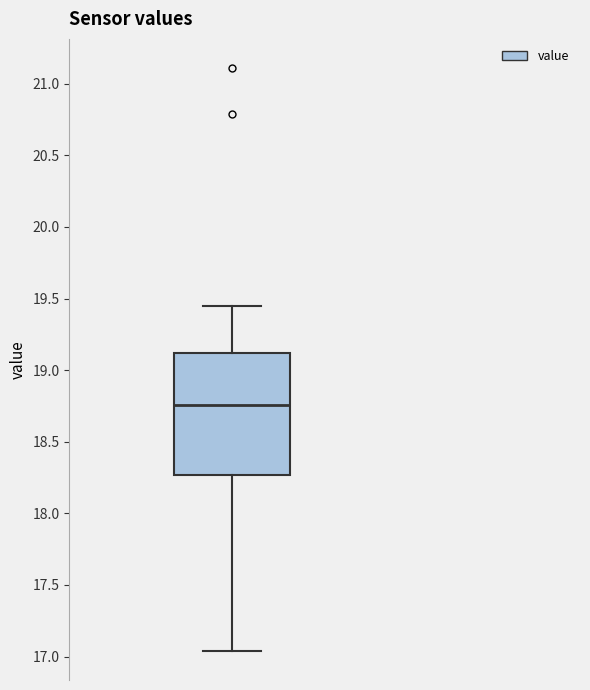

Read this box plot against the y-axis: the position of the median line, the range covered by the box, and the ends of both whiskers. The values are not printed on the chart, so give them approximately, as read against the axis.

median 18.75, box 18.25 to 19.10, whiskers 17.05 to 19.45